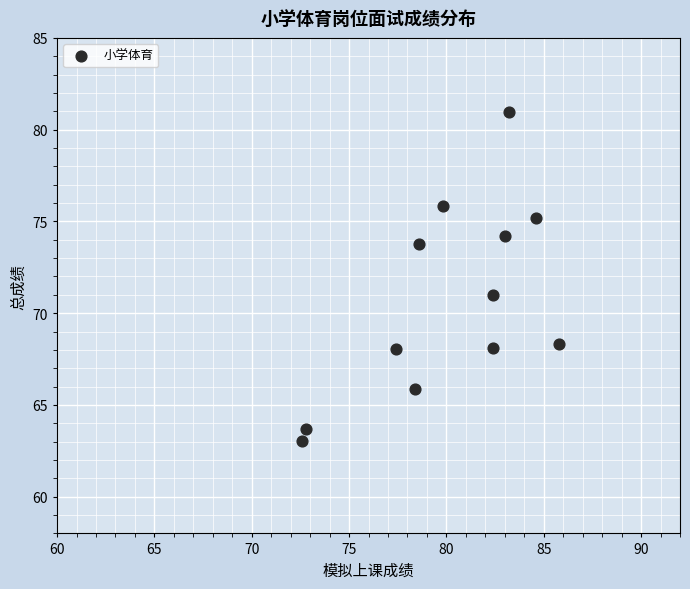

What is the range of X values (max minus min)?

13.2